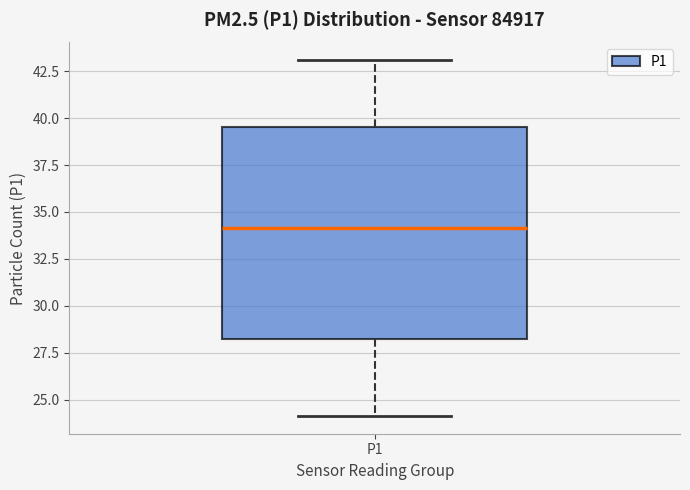

Transcribe this box plot: give where the median line is, the range the box spans, and where the two whiskers end, as read against the y-axis. The values are not printed on the chart, so give them approximately, as read against the axis.

median 34.0, box 28.0 to 39.5, whiskers 24.0 to 43.0